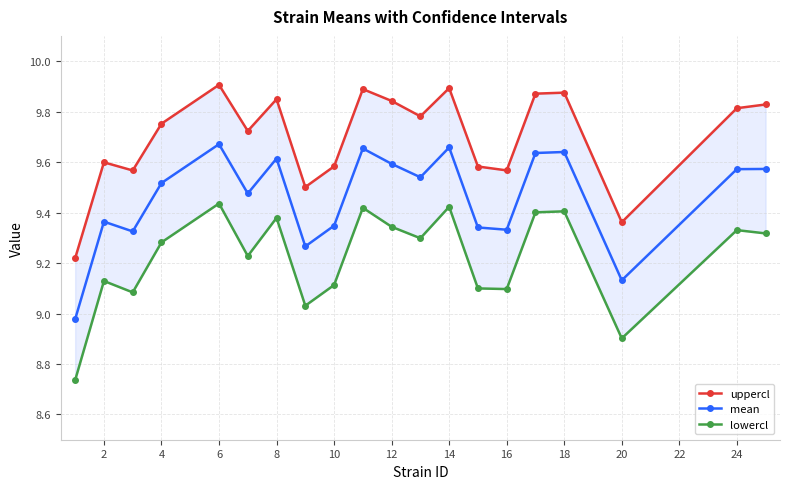

Reading left to right, list all the values displayed in this chart.

uppercl: 9.2	9.6	9.6	9.8	9.9	9.7	9.8	9.5	9.6	9.9	9.8	9.8	9.9	9.6	9.6	9.9	9.9	9.4	9.8	9.8
mean: 9.0	9.4	9.3	9.5	9.7	9.5	9.6	9.3	9.3	9.7	9.6	9.5	9.7	9.3	9.3	9.6	9.6	9.1	9.6	9.6
lowercl: 8.7	9.1	9.1	9.3	9.4	9.2	9.4	9.0	9.1	9.4	9.3	9.3	9.4	9.1	9.1	9.4	9.4	8.9	9.3	9.3